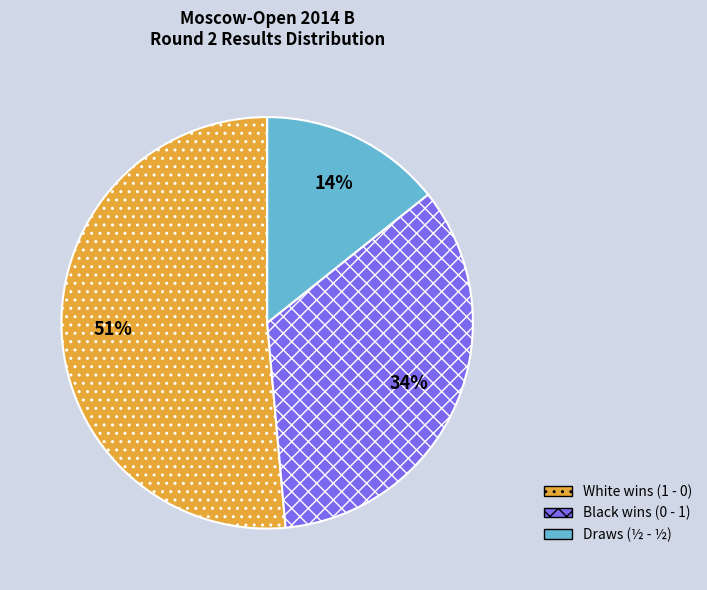

The Black wins (0 - 1) slice represents 25% of the pie. True or false?

False